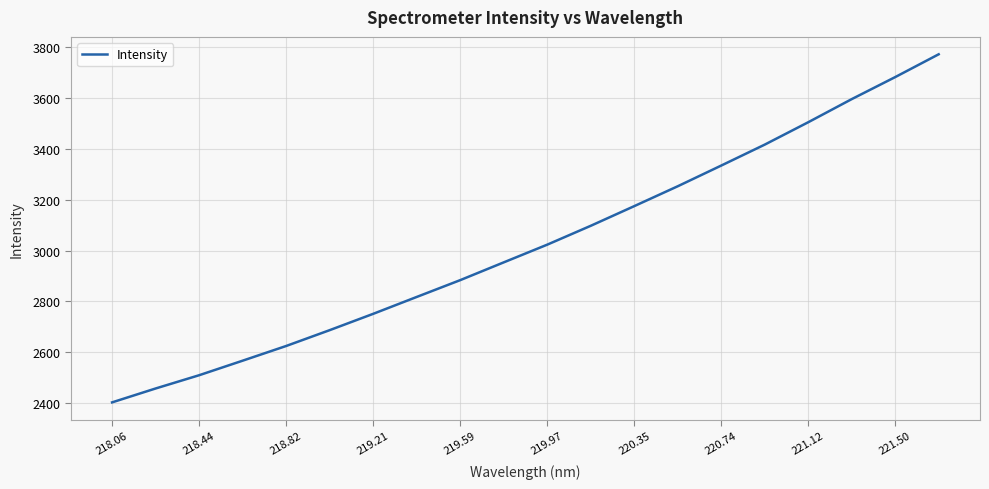

What is the difference between the maximum and minimum values?

1368.4